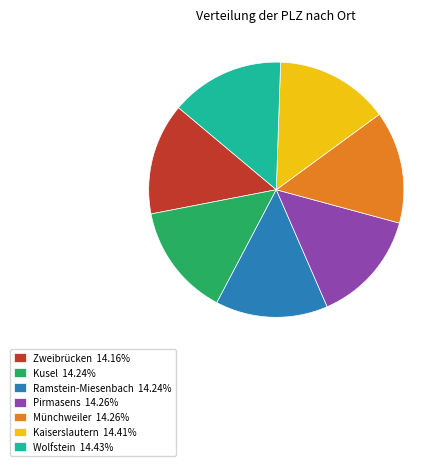

Is there a majority slice in this chart?

No